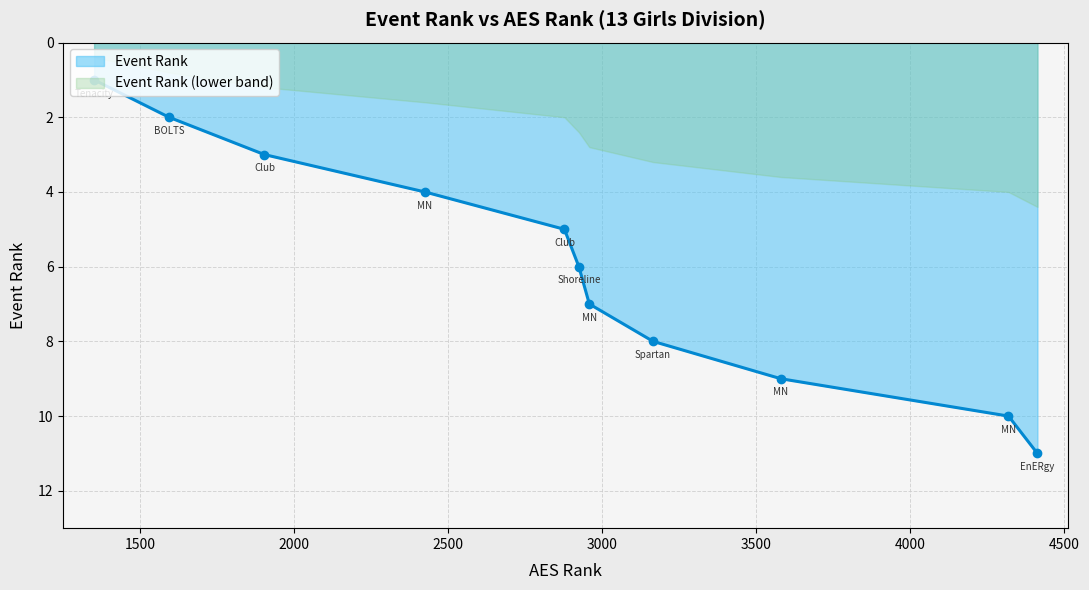

What is the change in value from 3166 to 4414?

+3